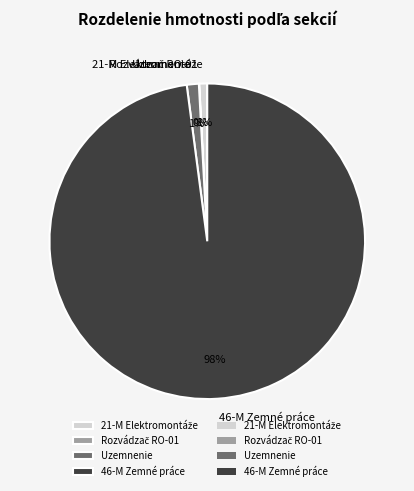

Is there any slice that represents more than half of the pie?

Yes